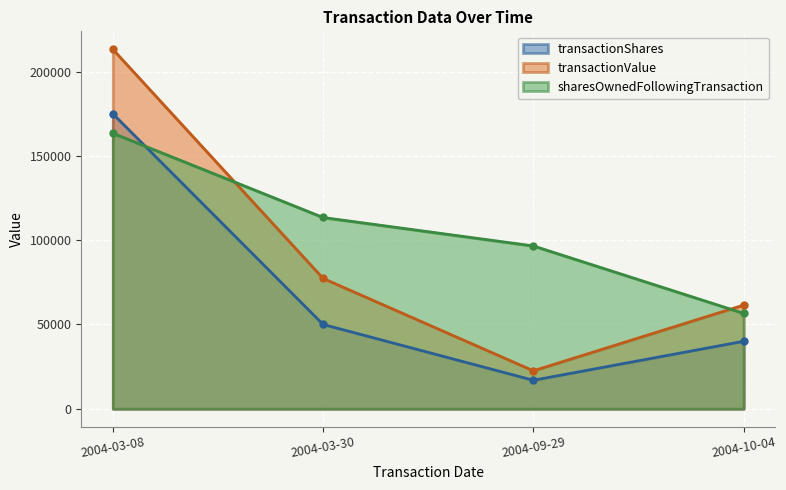

What is the value of the transactionShares point at the 3rd from the left?

16867